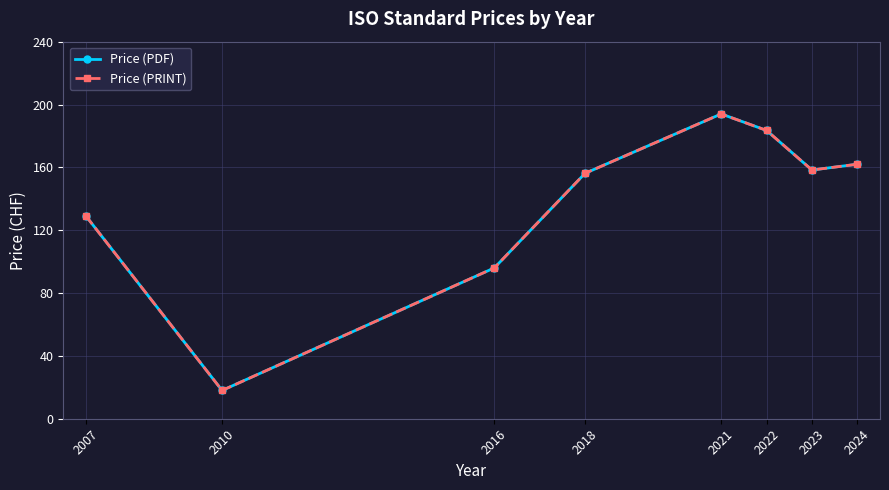

The value of Price (PRINT) at 2018 is 60.0. True or false?

False